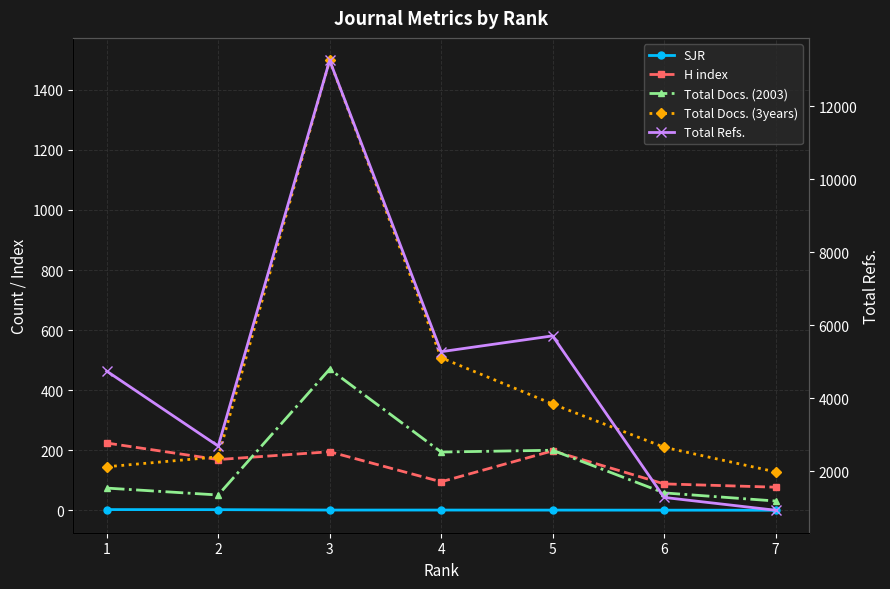

True or false: Total Docs. (2003) and Total Refs. cross at least once.

False